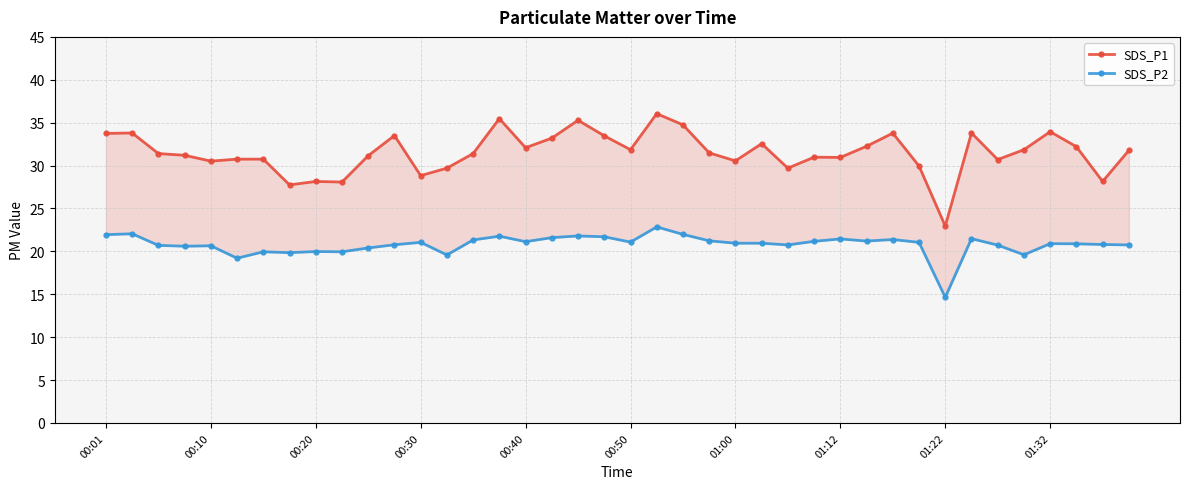

In SDS_P2, how many points are higher than both neighbors (excluding endpoints)?

12